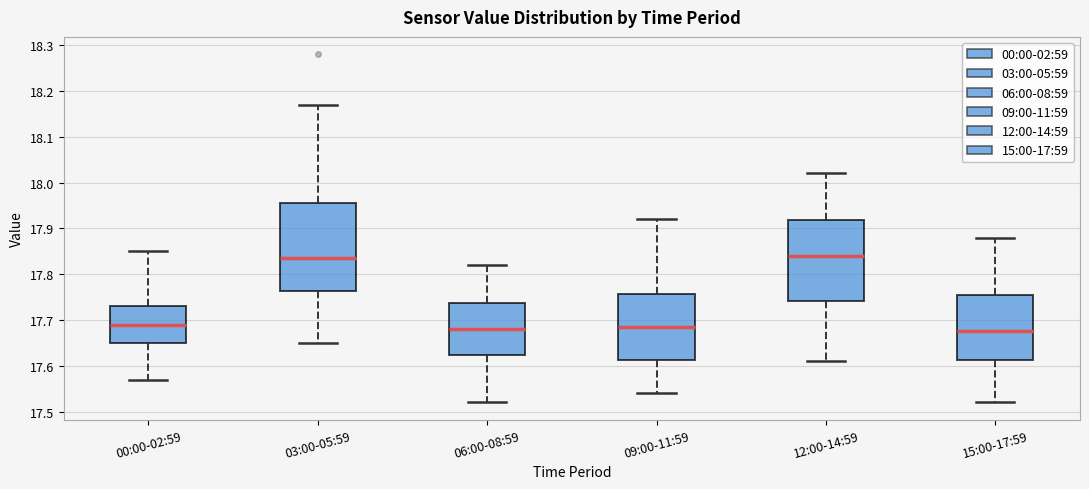

Which box is the tallest, from its lower edge to its upper edge?

03:00-05:59